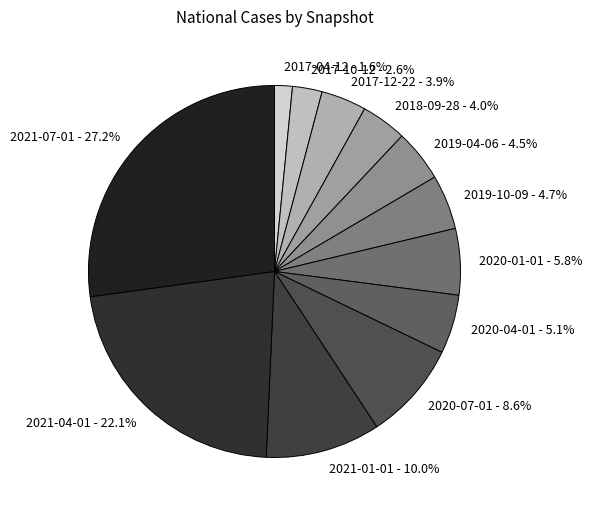

Which slice is the largest?

2021-07-01 - 27.2%